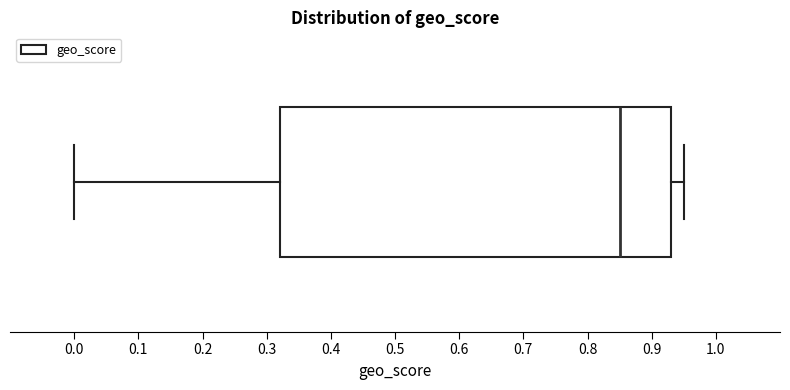

Transcribe this box plot: give where the median line is, the range the box spans, and where the two whiskers end, as read against the x-axis. The values are not printed on the chart, so give them approximately, as read against the axis.

median 0.85, box 0.32 to 0.93, whiskers 0.00 to 0.95